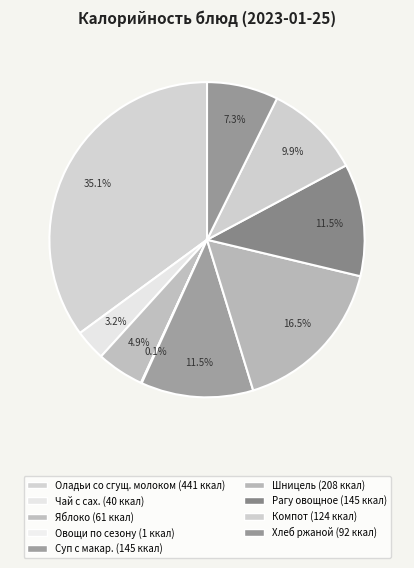

To the nearest percent, what is the average slice percentage?

11%